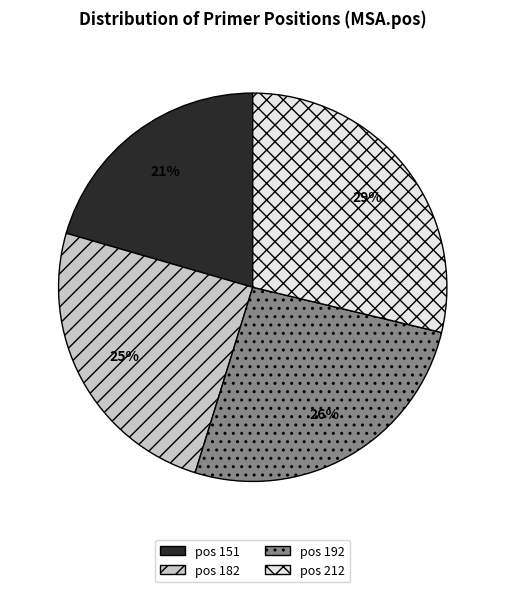

To the nearest percent, what is the average slice percentage?

25%